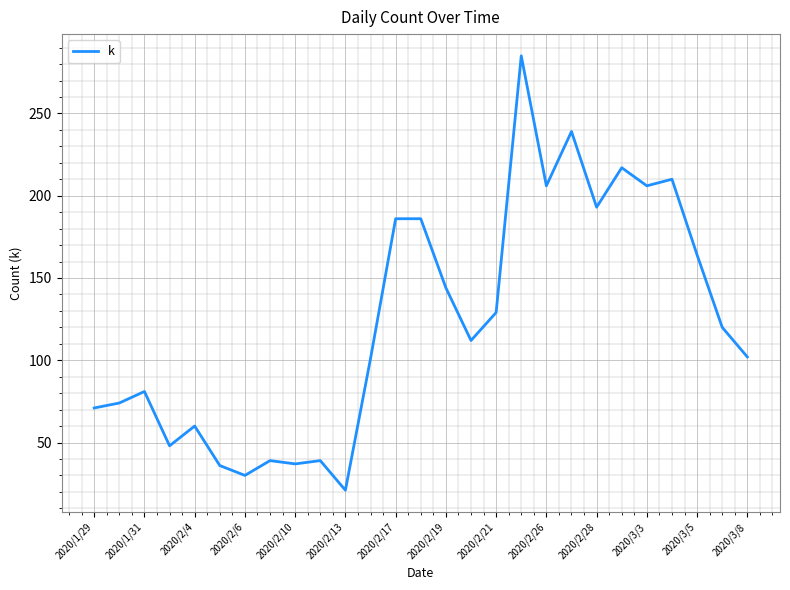

What is the smallest value displayed?

21